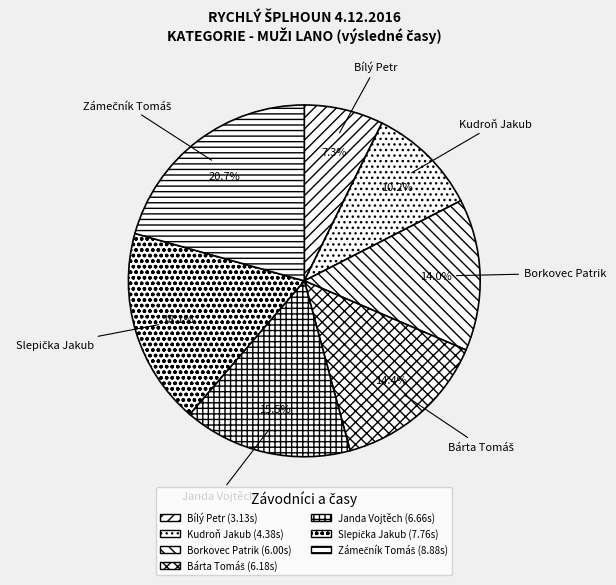

Is there any slice that represents more than half of the pie?

No